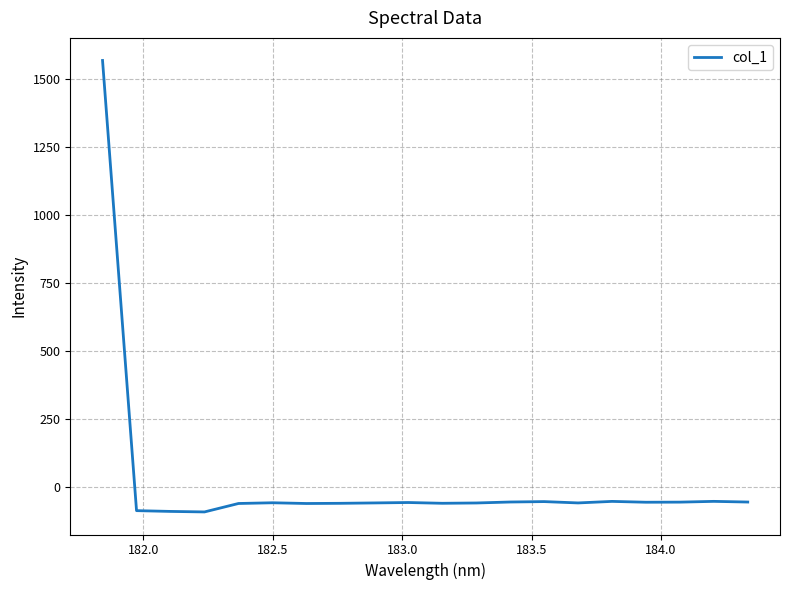

What is the maximum value shown in the chart?

1569.1